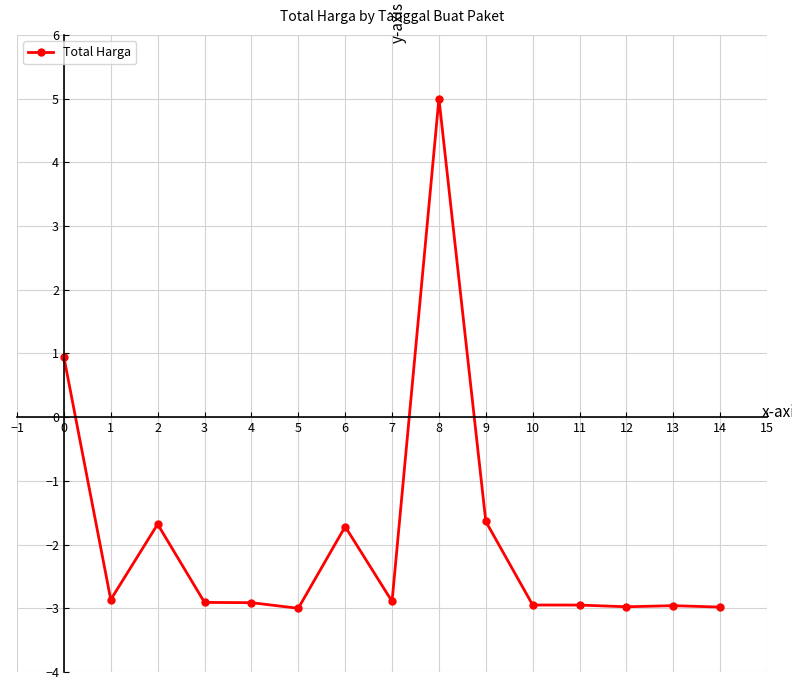

What is the value of the 13th point from the left?

-3.0